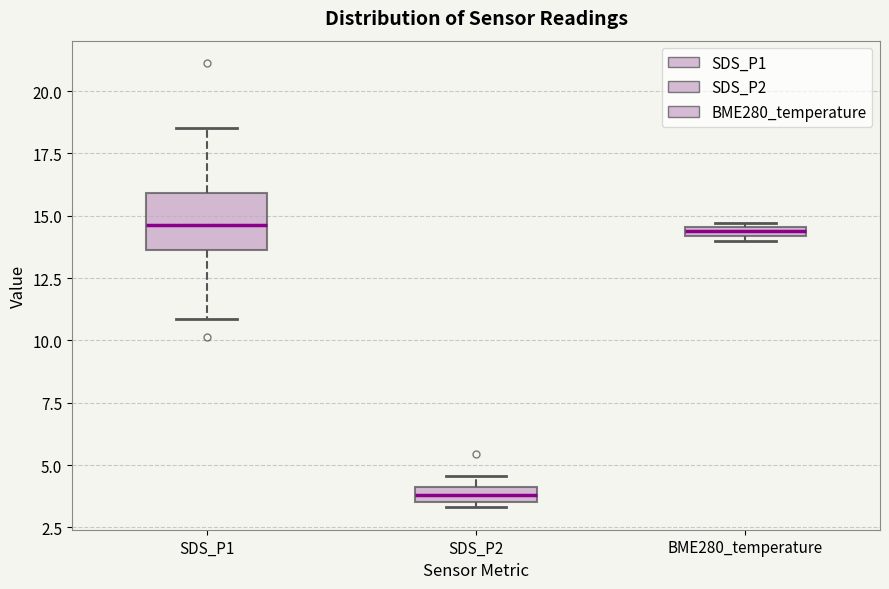

Where does the upper whisker of the box for SDS_P1 end on the y-axis? The values are not printed on the chart, so give them approximately, as read against the axis.

18.5